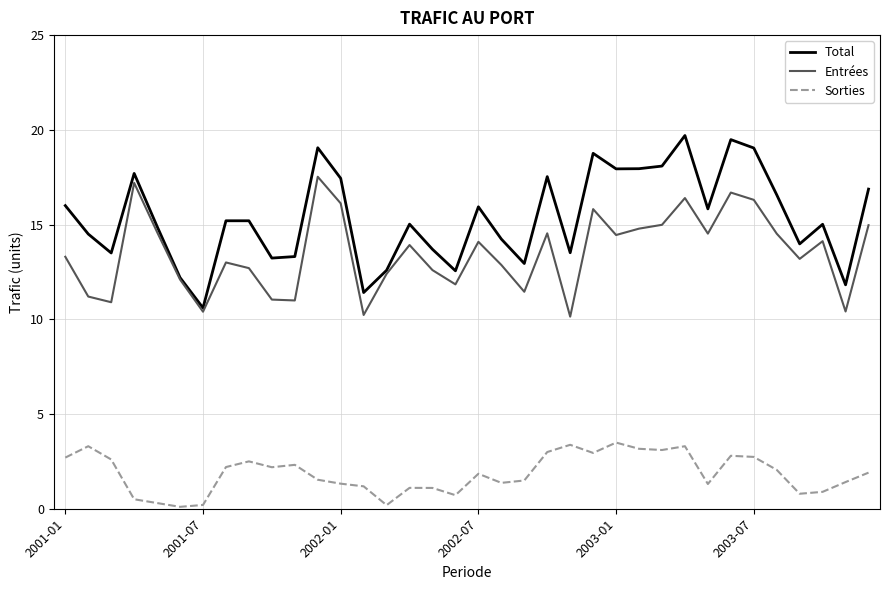

How many lines are shown in the chart?

3